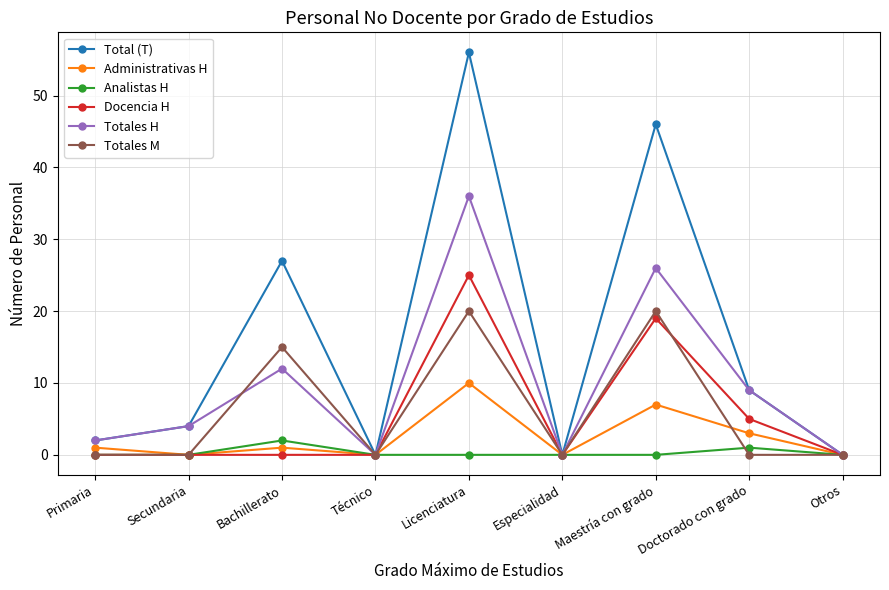

What is the difference between the maximum and second lowest values in the Analistas H series?

2